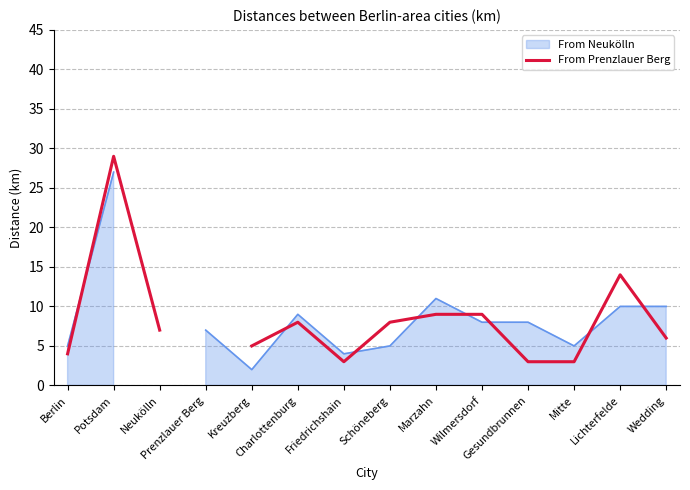

The chart shows a value of 3.0 at Gesundbrunnen. True or false?

True